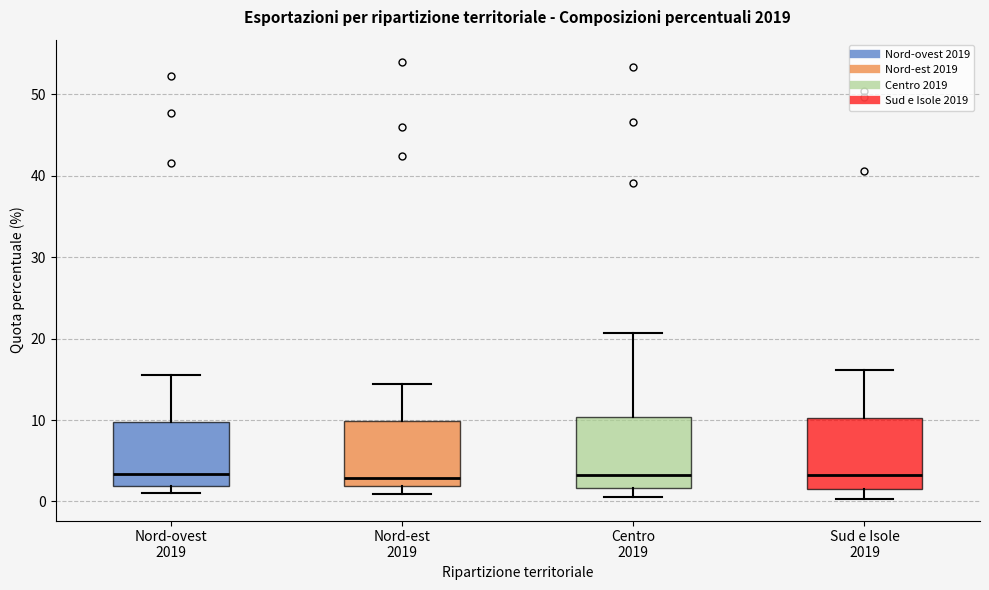

Where is the lower edge of the box for Nord-est 2019 on the y-axis? The values are not printed on the chart, so give them approximately, as read against the axis.

2